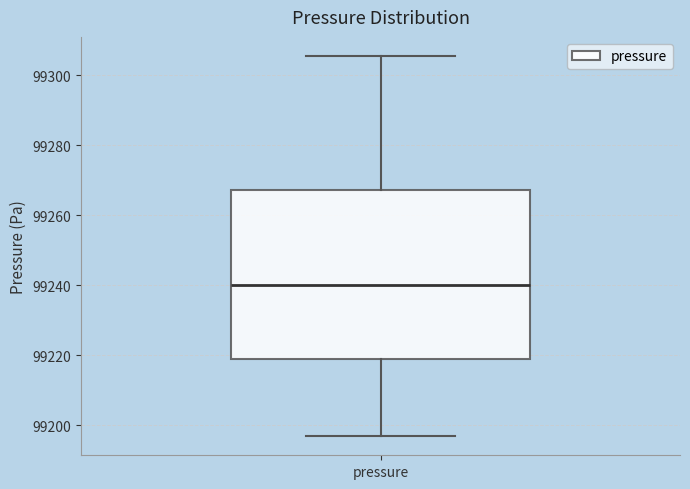

Read this box plot against the y-axis: the position of the median line, the range covered by the box, and the ends of both whiskers. The values are not printed on the chart, so give them approximately, as read against the axis.

median 99240, box 99218 to 99268, whiskers 99196 to 99306